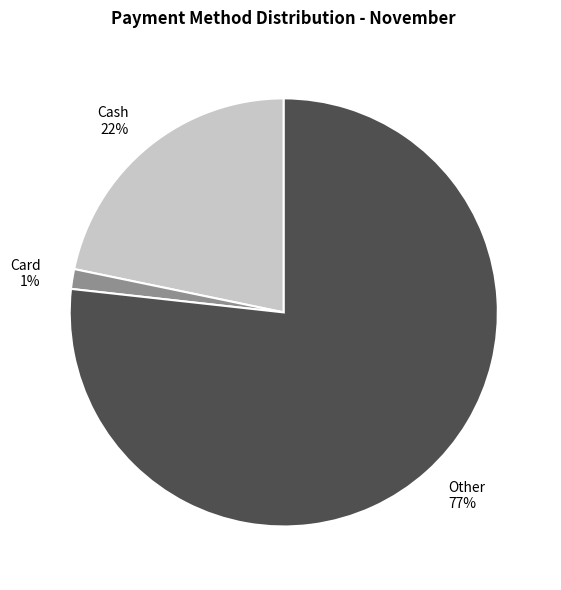

Which has a higher value, Other or Cash?

Other